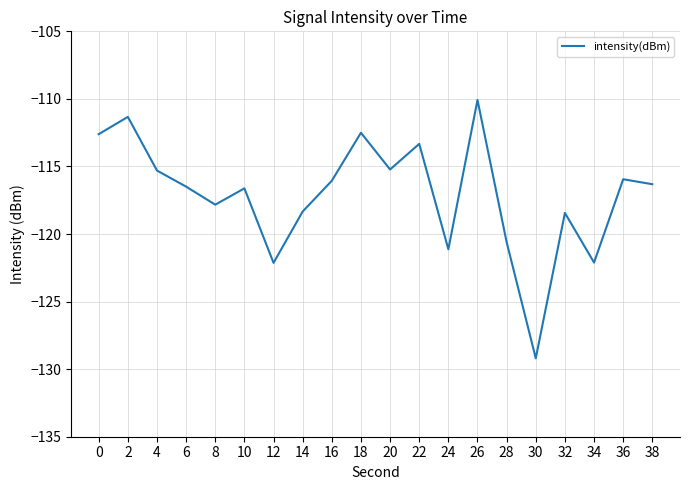

What is the smallest value displayed?

-129.2